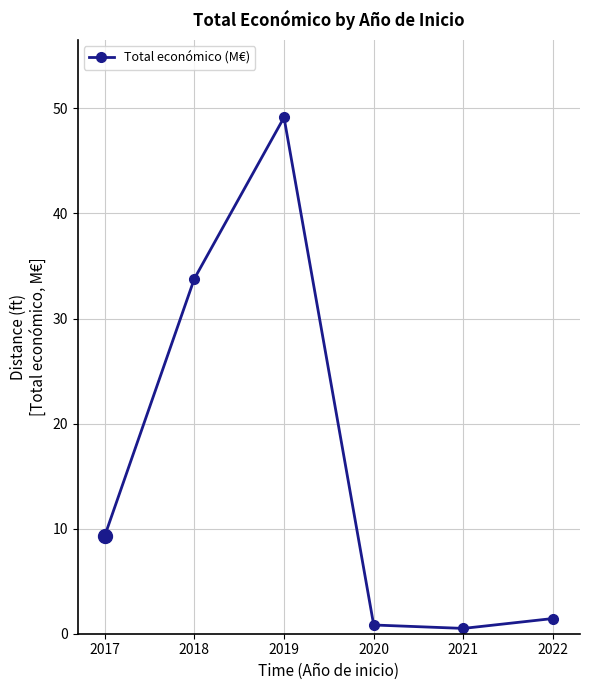

What is the difference between the maximum and minimum values?

48.6